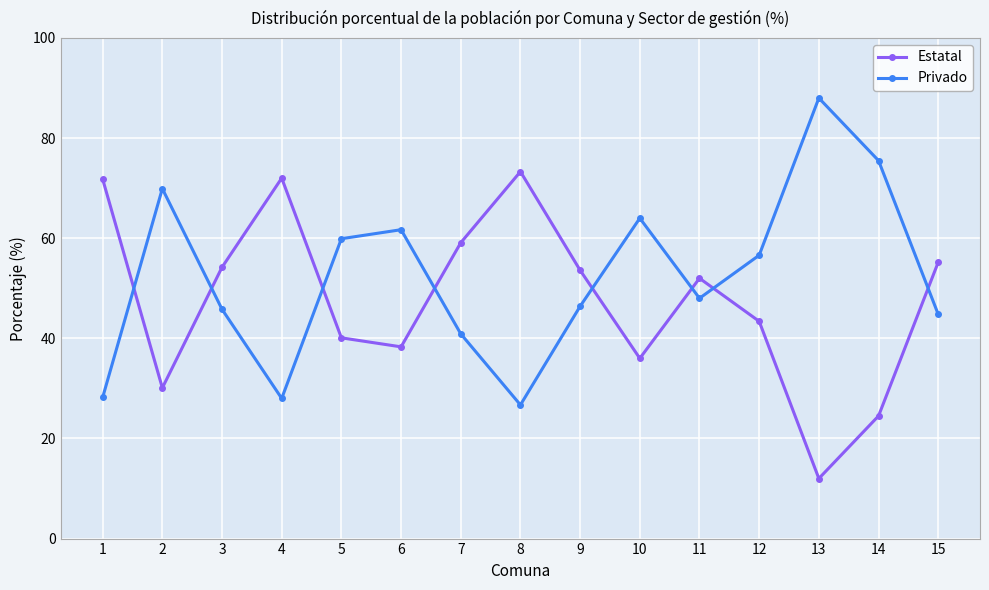

The value of Privado at 9 is 77.2. True or false?

False